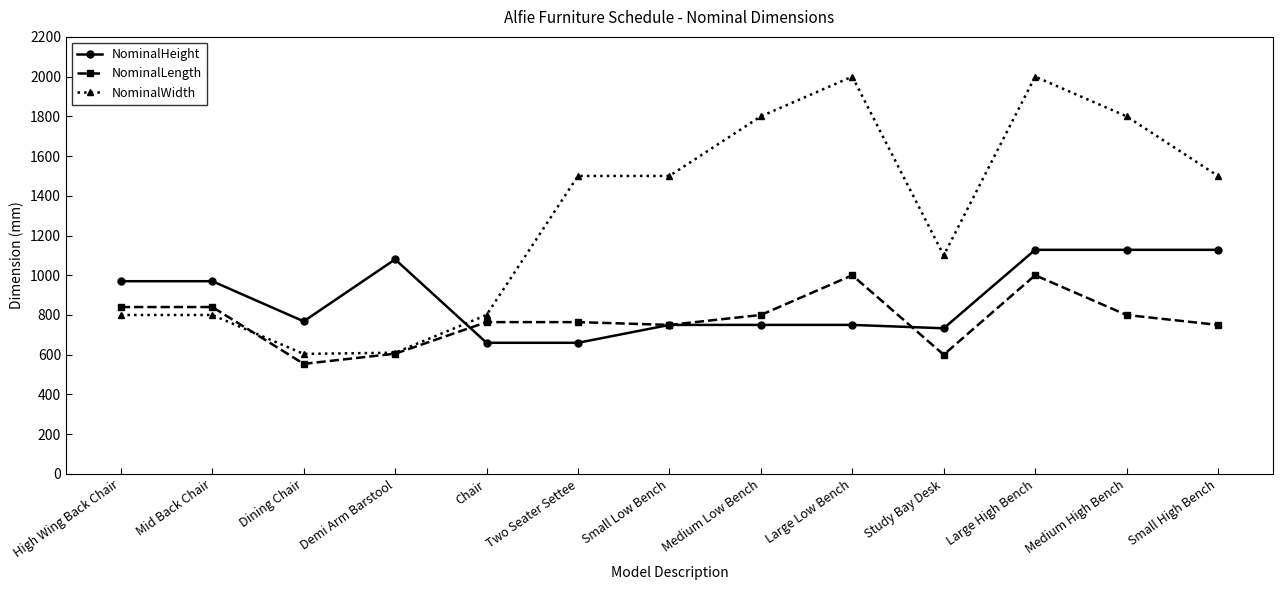

What is the difference between the highest and lowest values at Small High Bench?

750